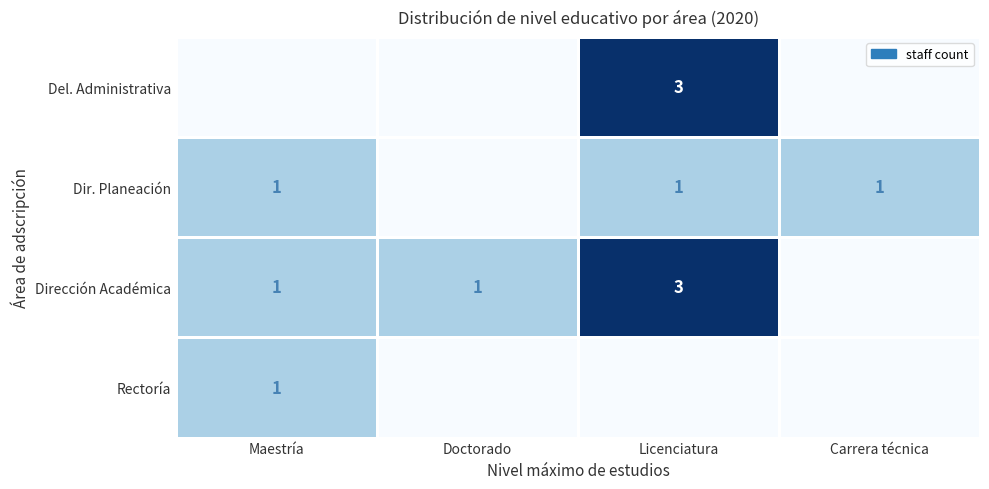

The value of Dir. Planeación at Maestría is 2. True or false?

False